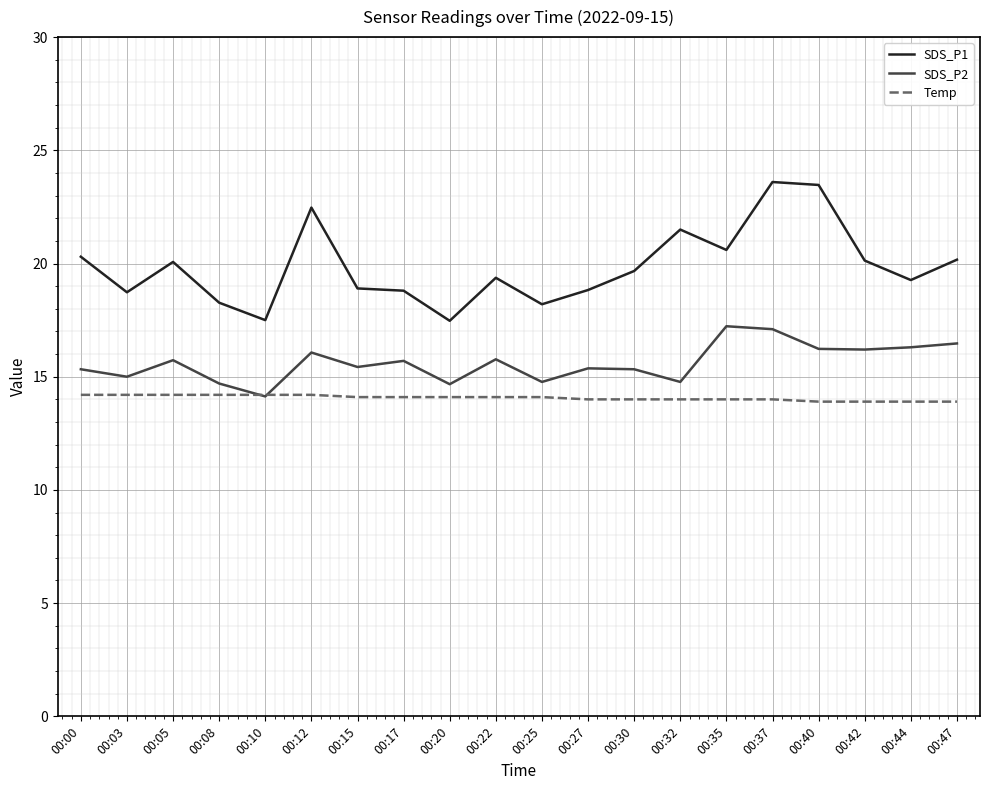

What is the spread (max minus min) of values at 00:35?

6.6